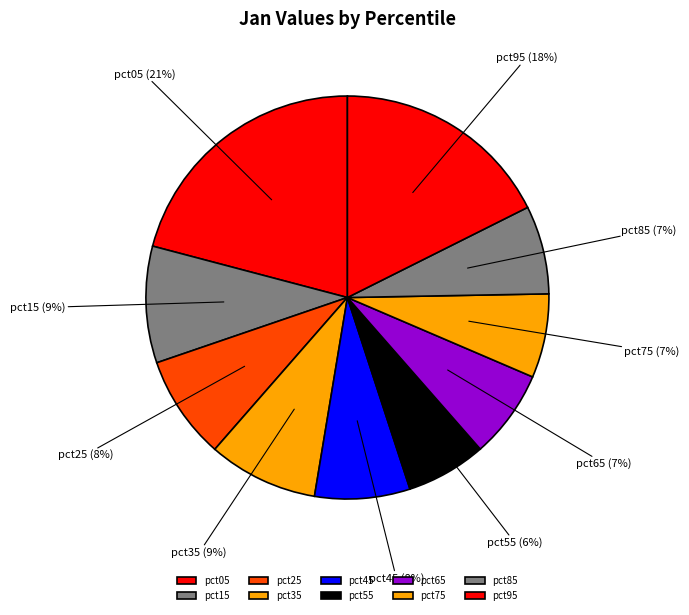

To the nearest percent, what percentage of the pie is pct35?

9%